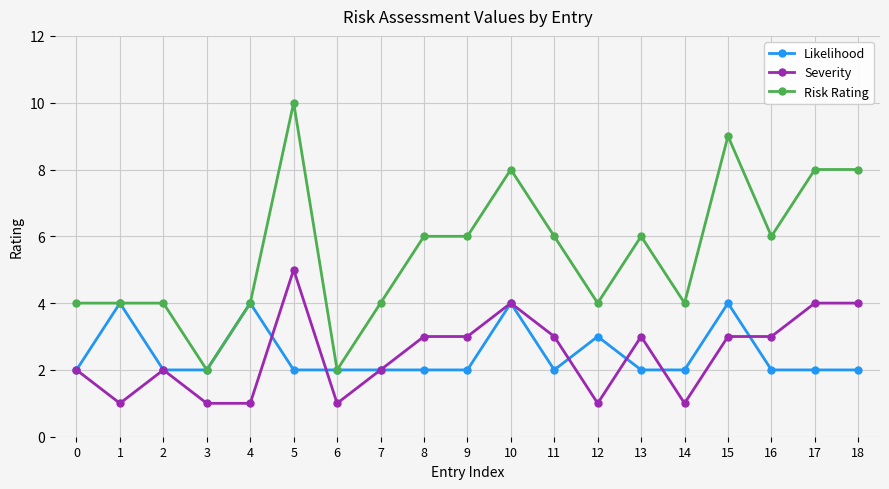

What is the difference between the highest and lowest values at 18?

6